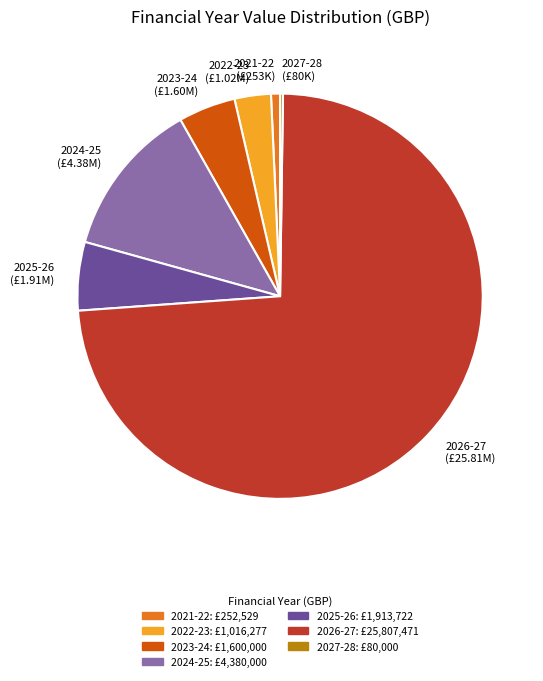

The 2023-24 slice represents 5% of the pie. True or false?

True